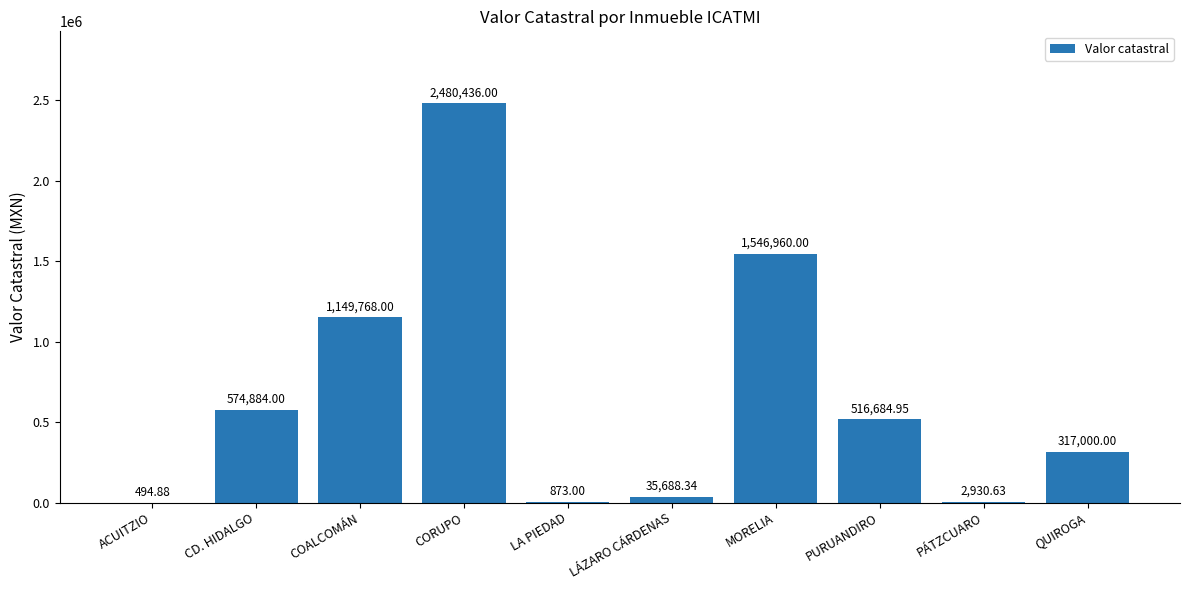

What is the sum of the values at PÁTZCUARO and CORUPO?

2483366.6